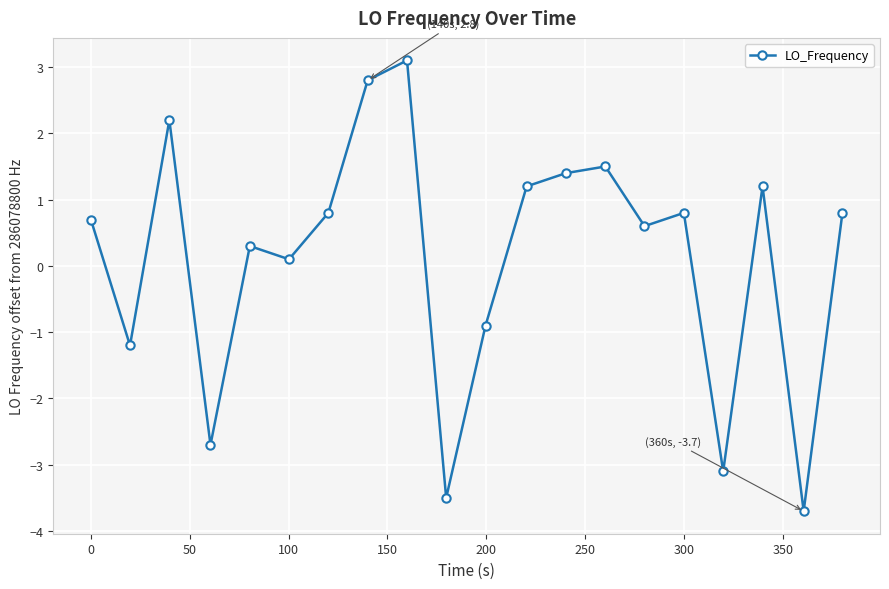

What is the smallest value displayed?

-3.7